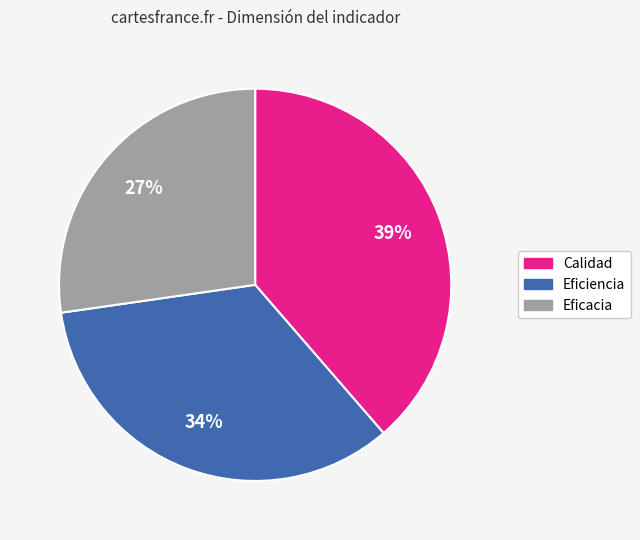

How many segments does this pie chart have?

3